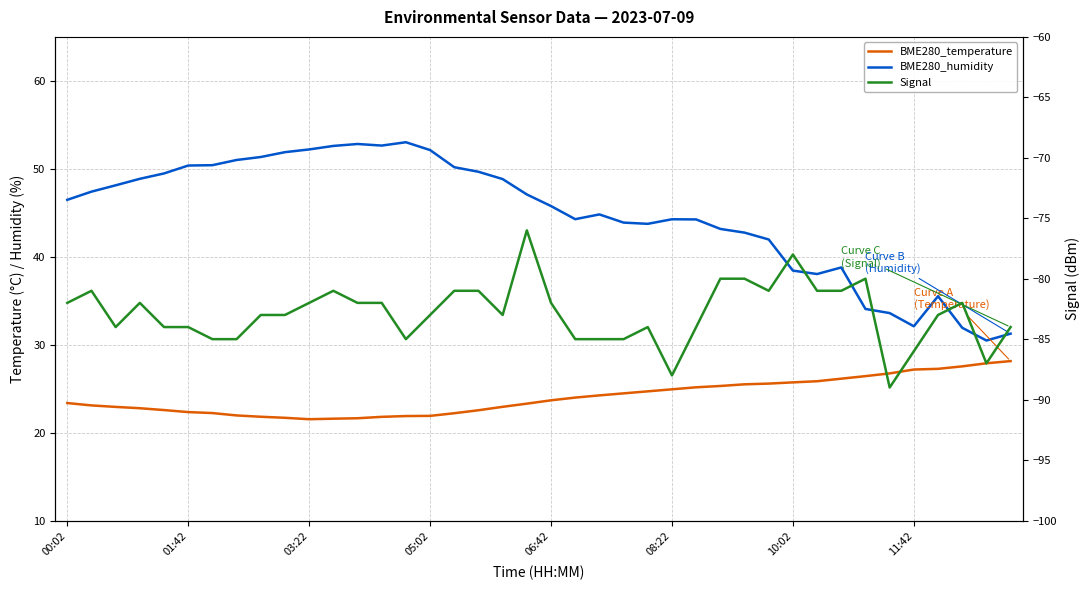

The value of Signal at 05:02 is -83.0. True or false?

True